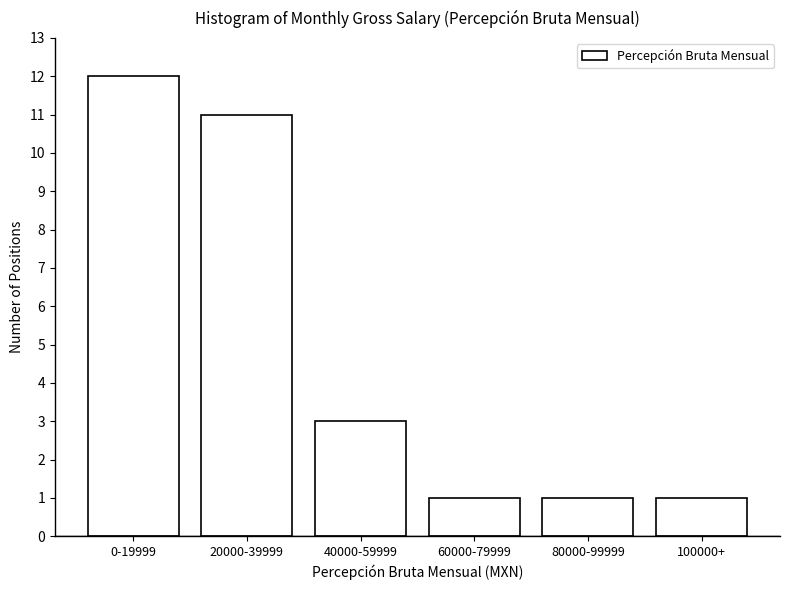

Reading right to left, extract all data points from this chart.

1	1	1	3	11	12